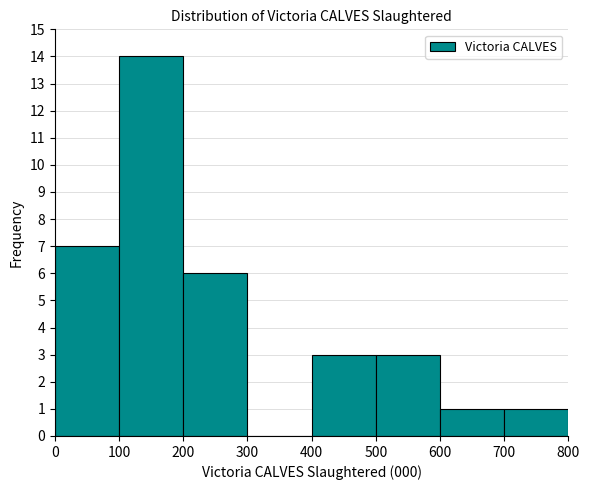

Reading left to right, transcribe this chart: for each bar, give the range it covers on the x-axis and its height. The values are not printed on the chart, so give them approximately, as read against the axis.

0 to 100: 7
100 to 200: 14
200 to 300: 6
300 to 400: 0
400 to 500: 3
500 to 600: 3
600 to 700: 1
700 to 800: 1